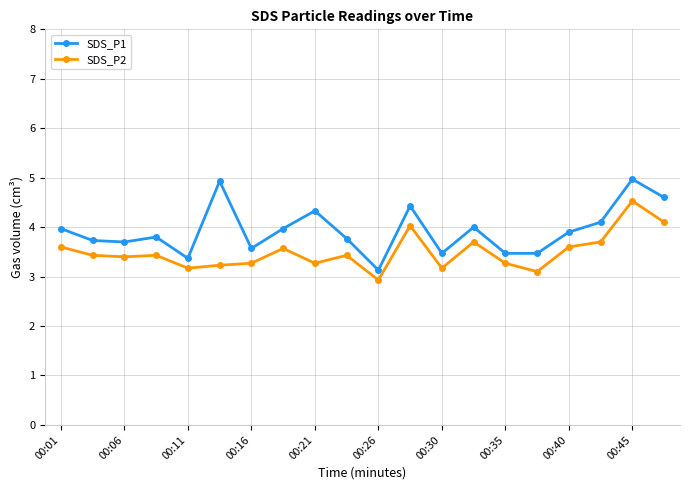

How many series are shown in this chart?

2